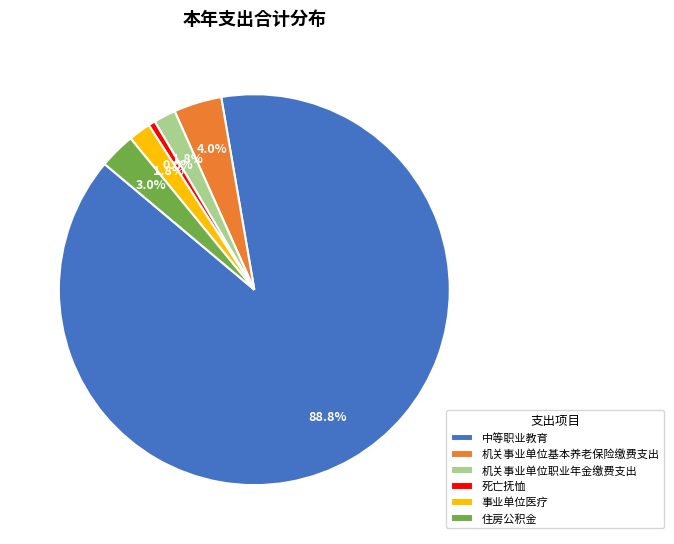

To the nearest percent, what is the difference between the 中等职业教育 and 死亡抚恤 slice percentages?

88%